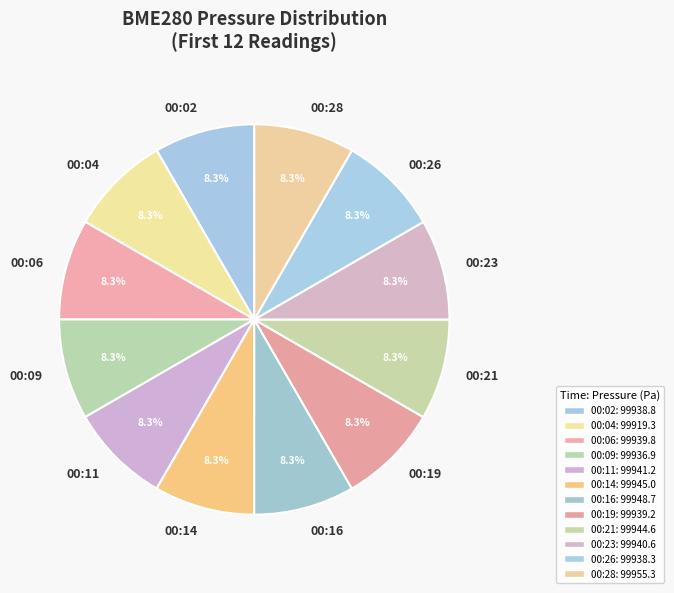

What is the ratio of the value at 00:04 to the value at 00:16?

1.0